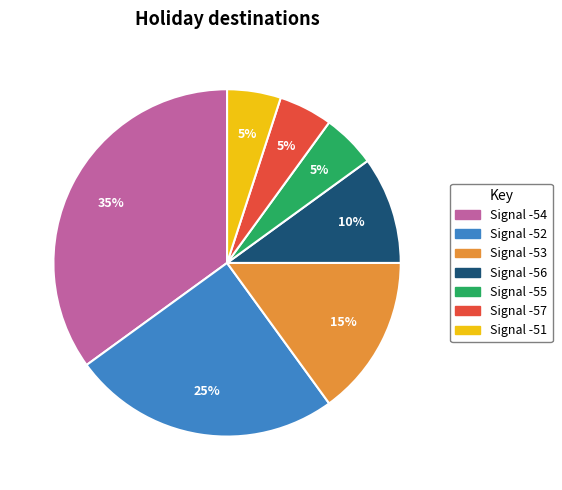

Is the sum of Signal -55 and Signal -56 greater than half?

No